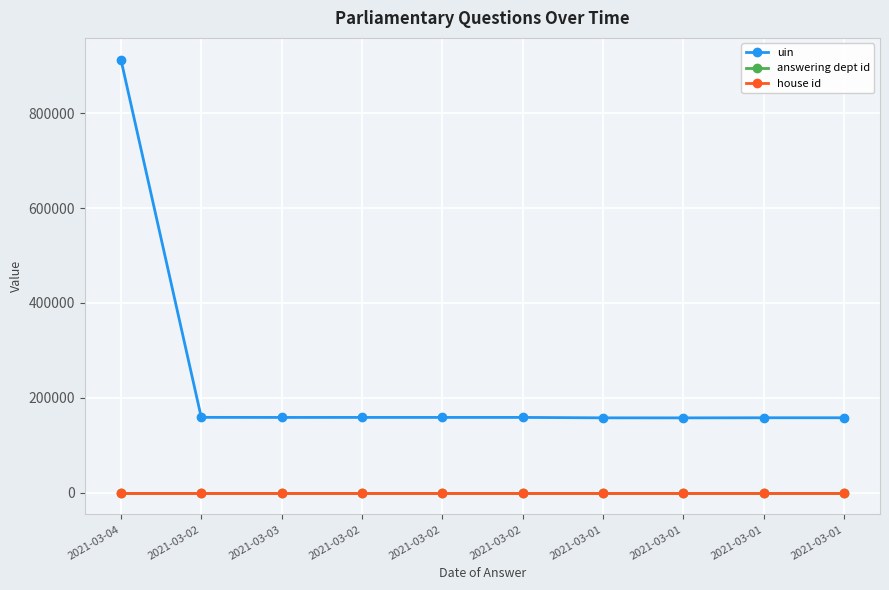

Reading left to right, transcribe all the data shown in this chart.

uin: 912954	159045	158872	158924	158925	158922	158023	157959	158183	158198
answering dept id: 13	13	13	13	13	13	13	13	13	13
house id: 1	1	1	1	1	1	1	1	1	1